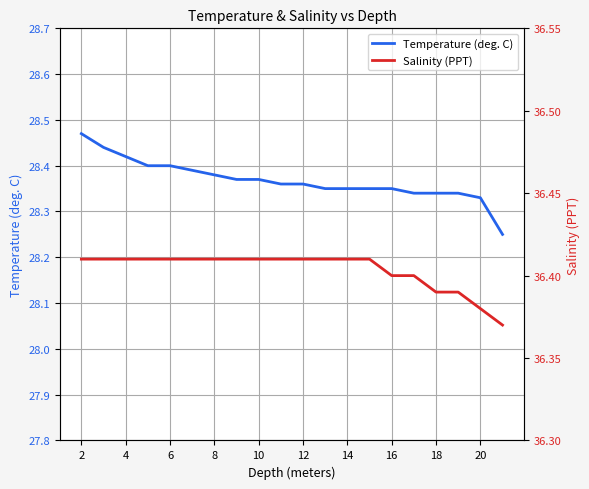

What is the difference between the maximum and second lowest values in the Temperature (deg. C) series?

0.1